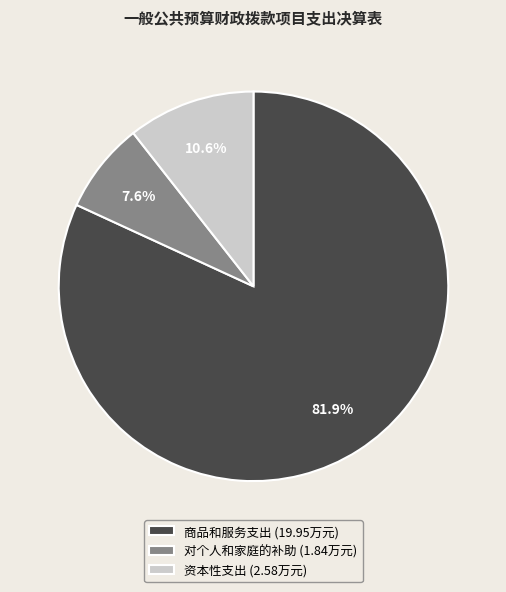

What is the total percentage of 商品和服务支出 (19.95万元) and 对个人和家庭的补助 (1.84万元)?

89.4%